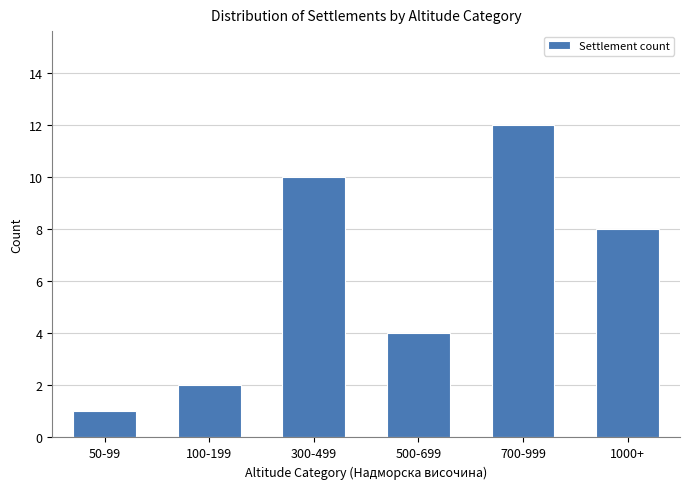

Reading left to right, what are all the values shown in this chart?

50-99=1	100-199=2	300-499=10	500-699=4	700-999=12	1000+=8